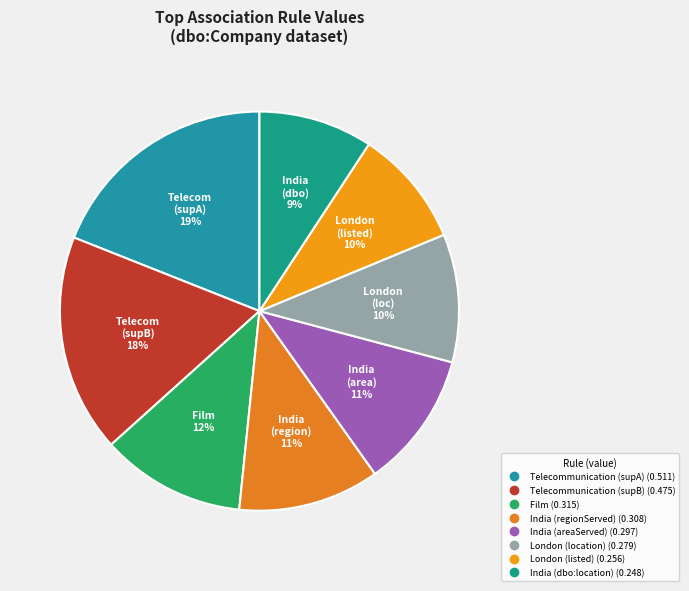

Which slice is the smallest?

India (dbo:location)